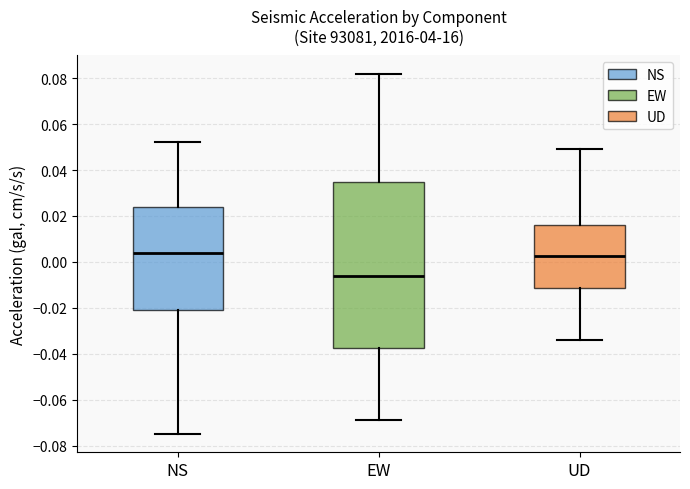

Reading left to right, read every box against the y-axis: the position of its median line, the range the box covers, and the ends of its whiskers. The values are not printed on the chart, so give them approximately, as read against the axis.

NS: median 0.004, box -0.020 to 0.024, whiskers -0.074 to 0.052
EW: median -0.006, box -0.038 to 0.034, whiskers -0.068 to 0.082
UD: median 0.002, box -0.012 to 0.016, whiskers -0.034 to 0.050